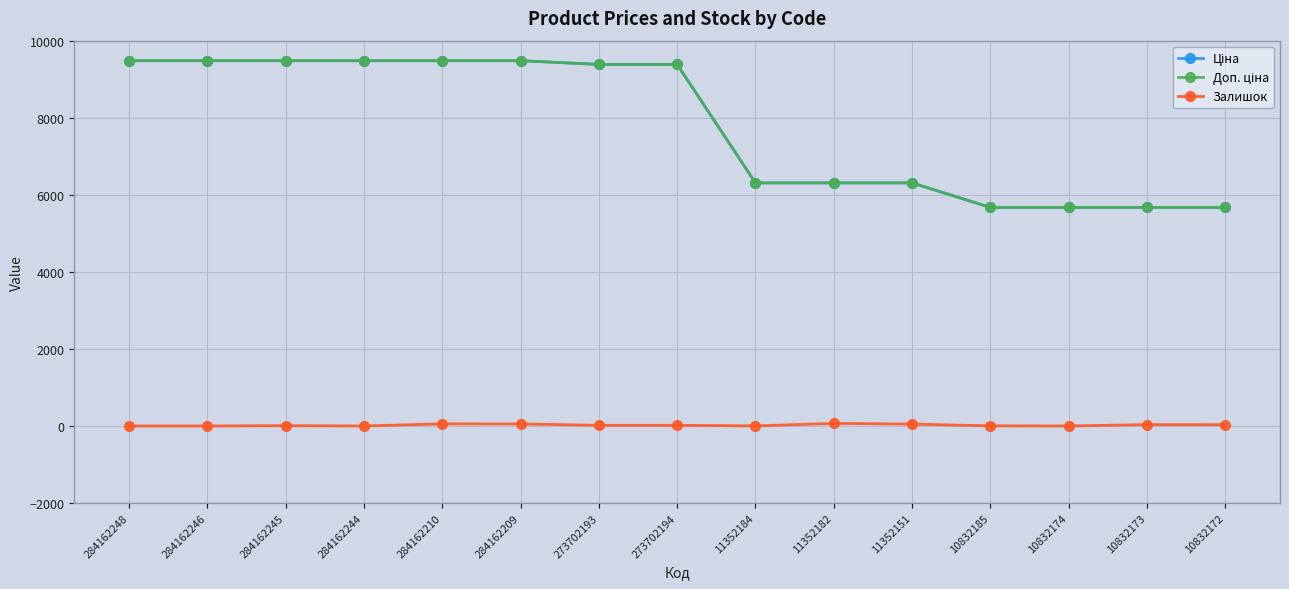

True or false: Залишок and Доп. ціна intersect in this chart.

False